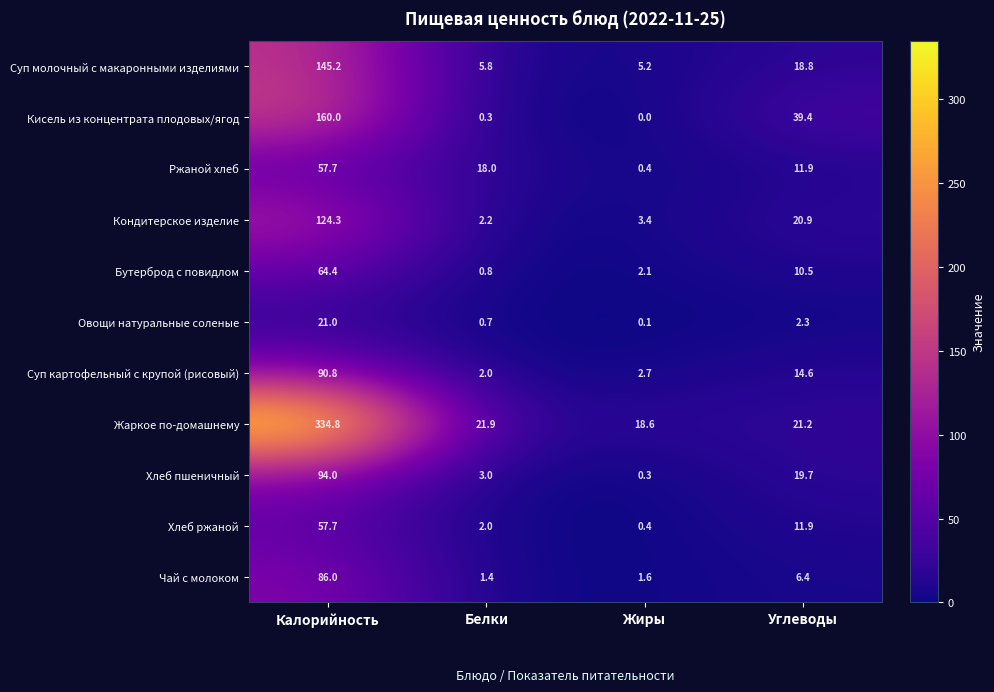

Between Калорийность and Углеводы, which series saw the biggest shift?

Жаркое по-домашнему